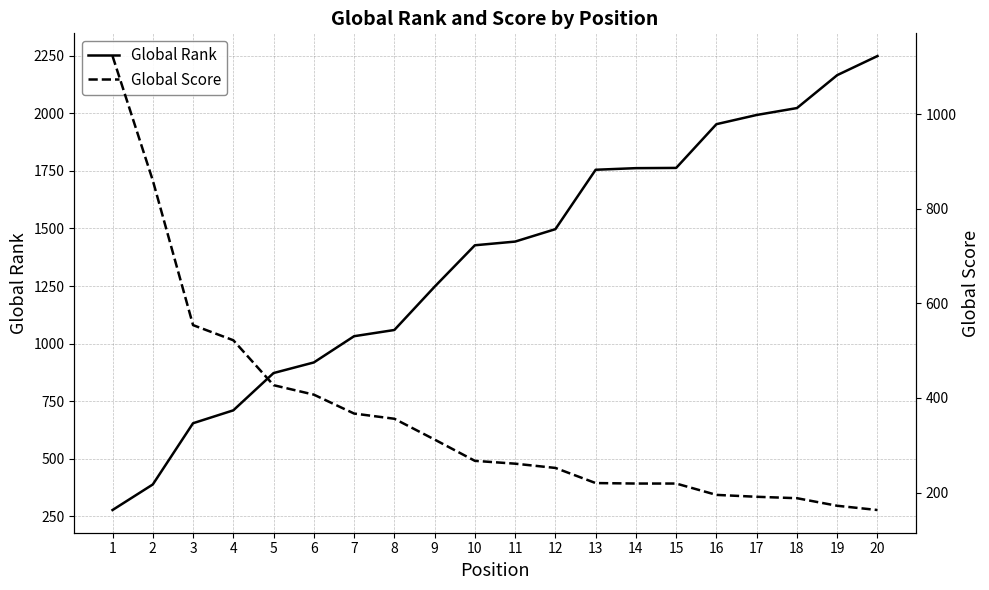

Which series has the widest spread of values?

Global Rank